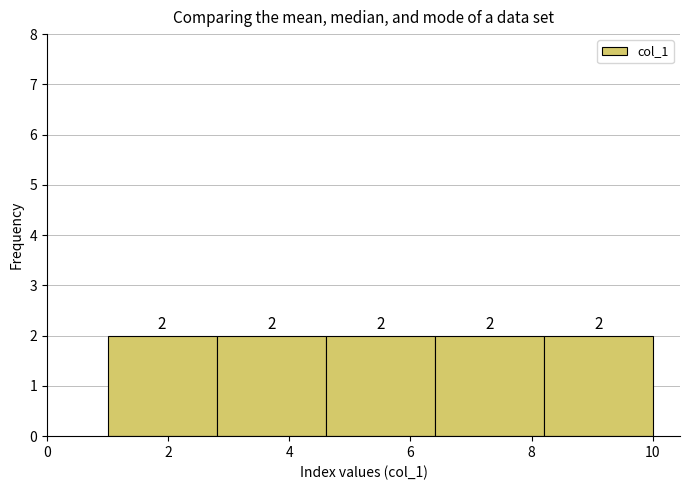

Reading left to right, transcribe this chart: for each bar, give the range it covers on the x-axis and its height.

1.0 to 2.8: 2
2.8 to 4.6: 2
4.6 to 6.4: 2
6.4 to 8.2: 2
8.2 to 10.0: 2